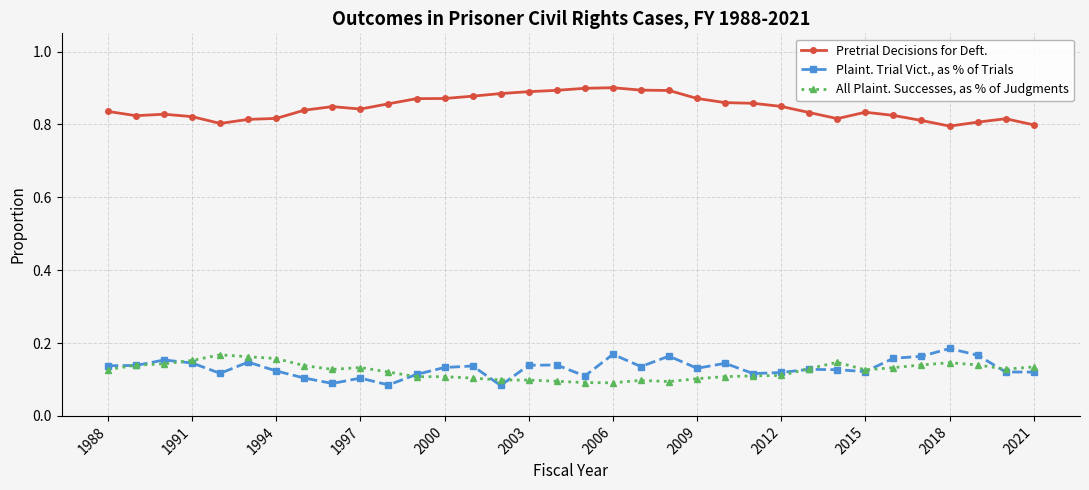

Which series has the largest total across all categories?

Pretrial Decisions for Deft.